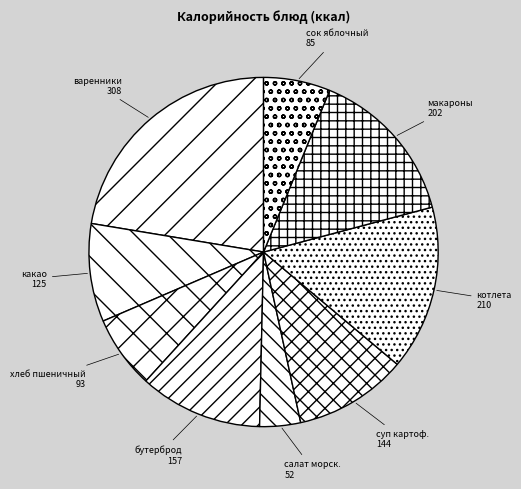

Which has a higher value, суп картоф. or хлеб пшеничный?

суп картоф.